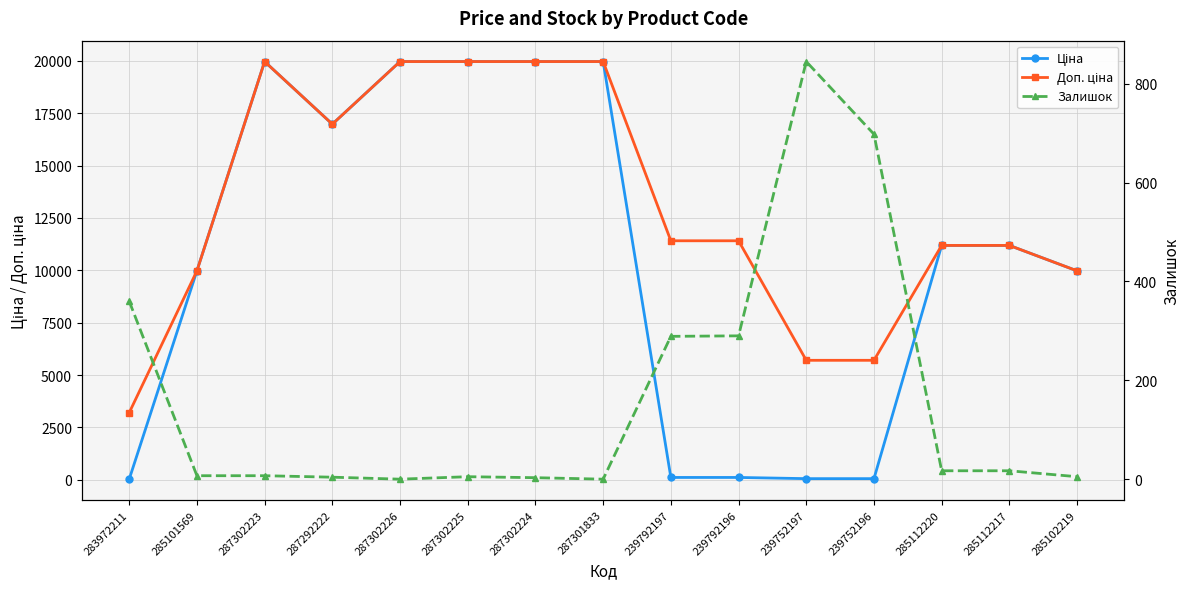

Rank the series by their maximum value, from highest to lowest.

Ціна, Доп. ціна, Залишок